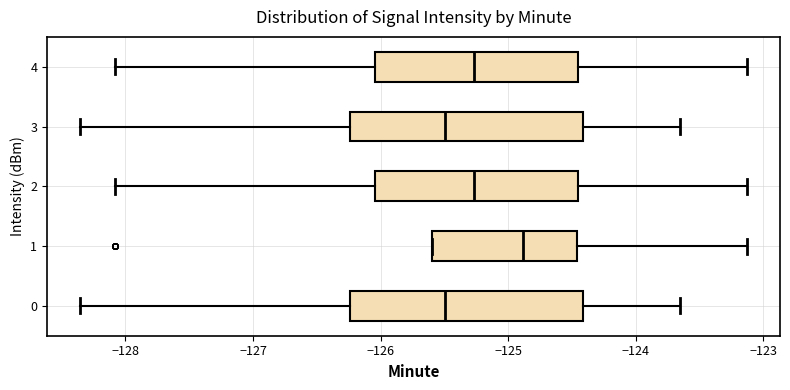

Reading bottom to top, read every box against the x-axis: the position of its median line, the range the box covers, and the ends of its whiskers. The values are not printed on the chart, so give them approximately, as read against the axis.

0: median -125.5, box -126.2 to -124.4, whiskers -128.4 to -123.7
1: median -124.9, box -125.6 to -124.5, whiskers -125.6 to -123.1
2: median -125.3, box -126.0 to -124.5, whiskers -128.1 to -123.1
3: median -125.5, box -126.2 to -124.4, whiskers -128.4 to -123.7
4: median -125.3, box -126.0 to -124.5, whiskers -128.1 to -123.1